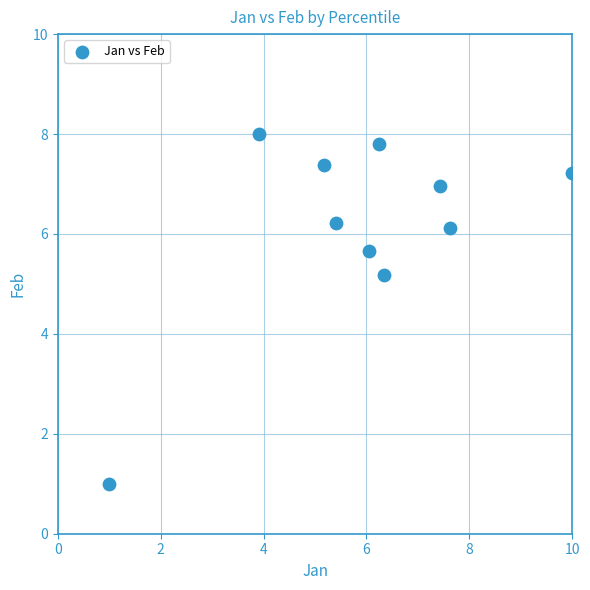

What is the average X value?

5.9